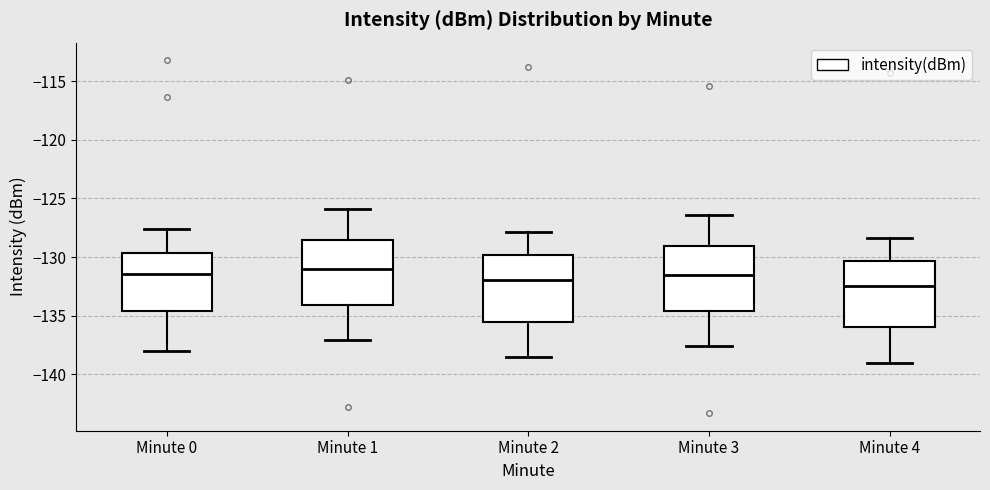

Reading left to right, transcribe this box plot: for each box, give where its median line is, the range the box spans, and where its two whiskers end, as read against the y-axis. The values are not printed on the chart, so give them approximately, as read against the axis.

Minute 0: median -131.5, box -134.5 to -129.5, whiskers -138.0 to -127.5
Minute 1: median -131.0, box -134.0 to -128.5, whiskers -137.0 to -126.0
Minute 2: median -132.0, box -135.5 to -130.0, whiskers -138.5 to -128.0
Minute 3: median -131.5, box -134.5 to -129.0, whiskers -137.5 to -126.5
Minute 4: median -132.5, box -136.0 to -130.5, whiskers -139.0 to -128.5